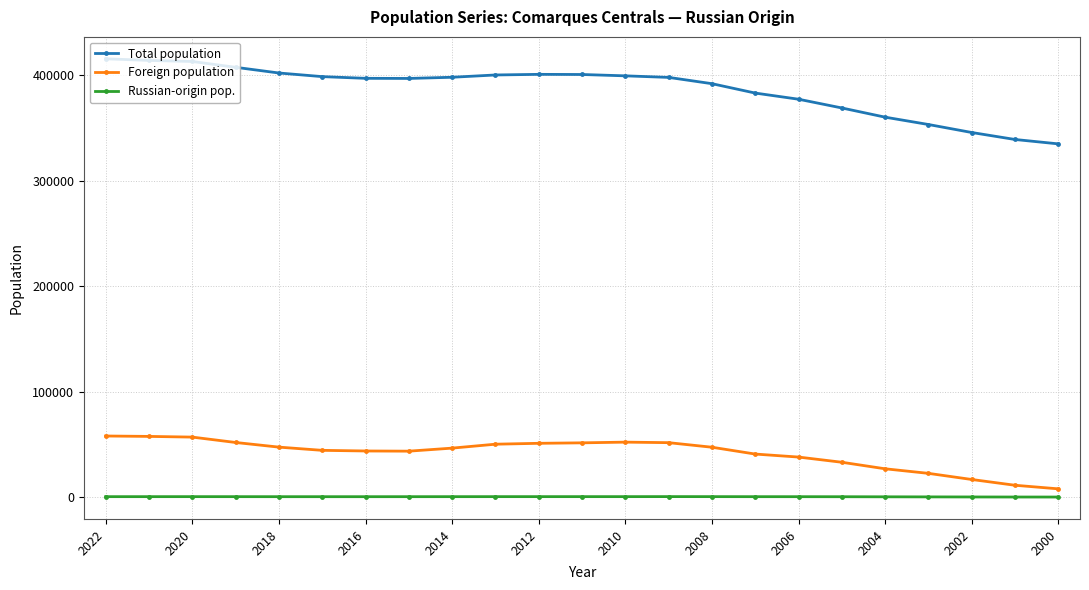

List the series in order of their peak value, lowest first.

Russian-origin pop., Foreign population, Total population